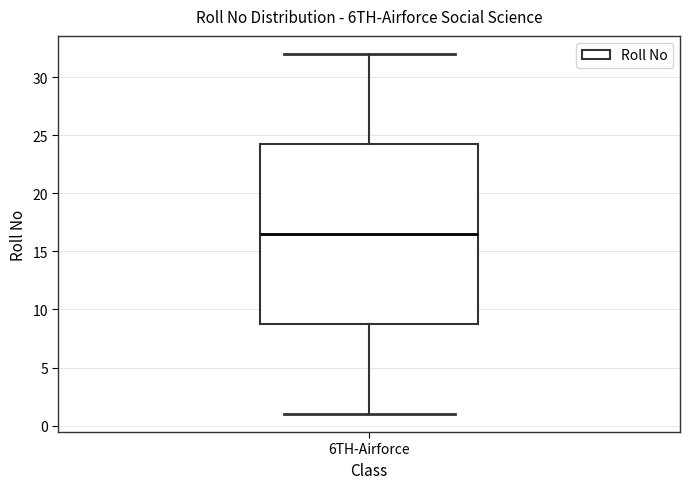

Transcribe this box plot: give where the median line is, the range the box spans, and where the two whiskers end, as read against the y-axis. The values are not printed on the chart, so give them approximately, as read against the axis.

median 16.5, box 9.0 to 24.5, whiskers 1.0 to 32.0